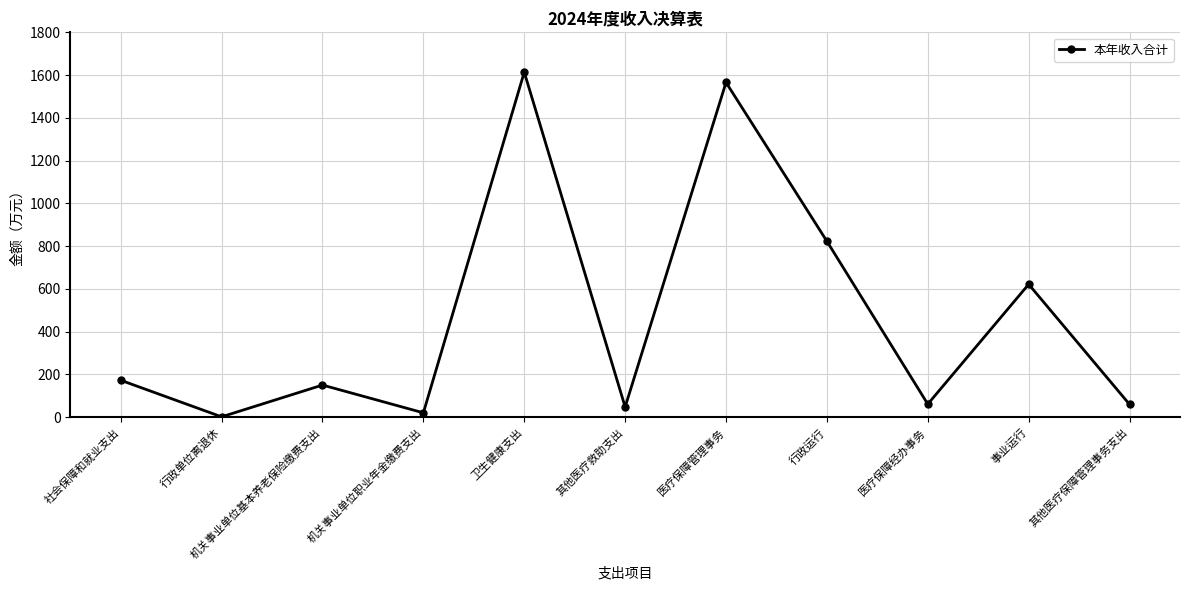

The chart shows a value of 61.2 at 医疗保障经办事务. True or false?

True